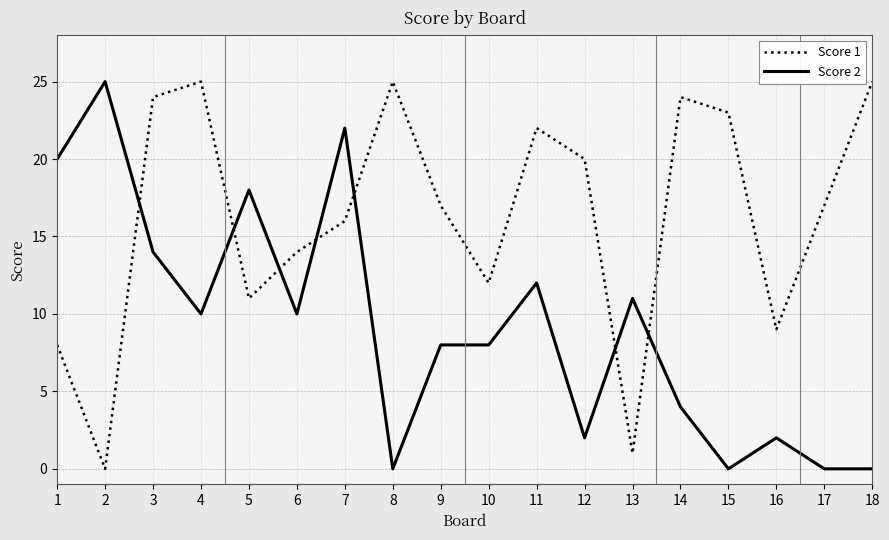

At which label is Score 2 closest to 12?

11